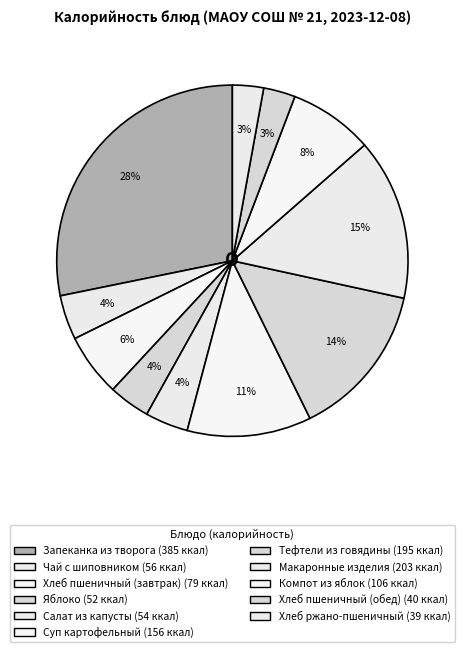

What is the change in value from Чай с шиповником to Яблоко?

-4